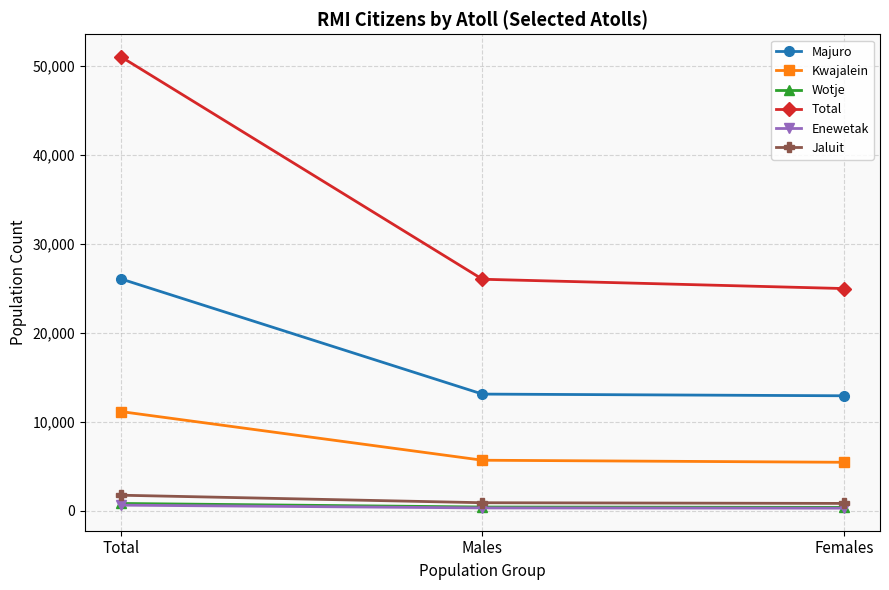

Count the number of data series in this chart.

6